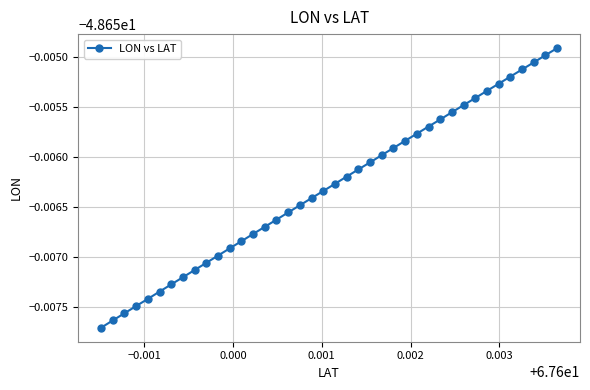

Is this an area chart (filled region under the line)?

No